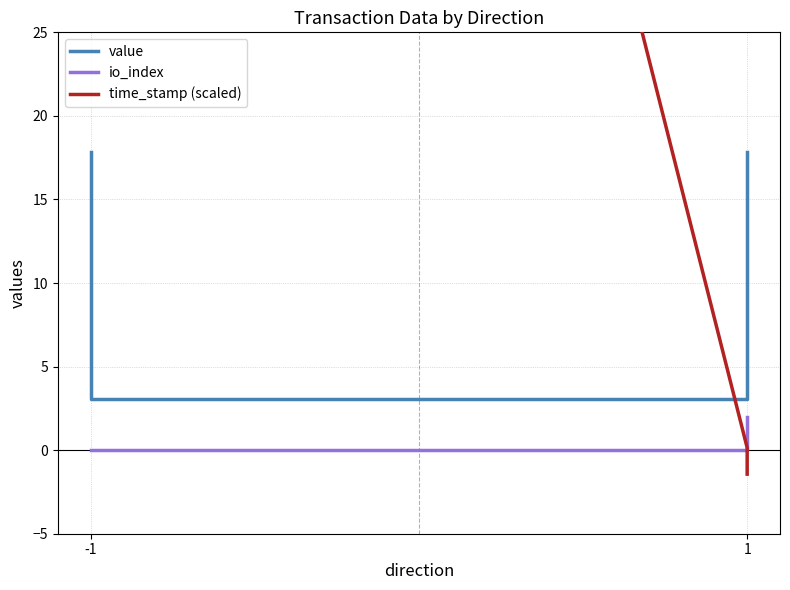

At 1, list the series in order from smallest to largest.

io_index, time_stamp (scaled), value